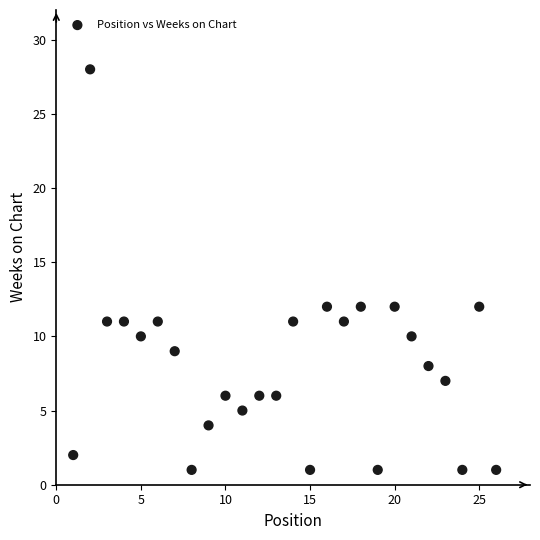

What is the range of Y values (max minus min)?

27